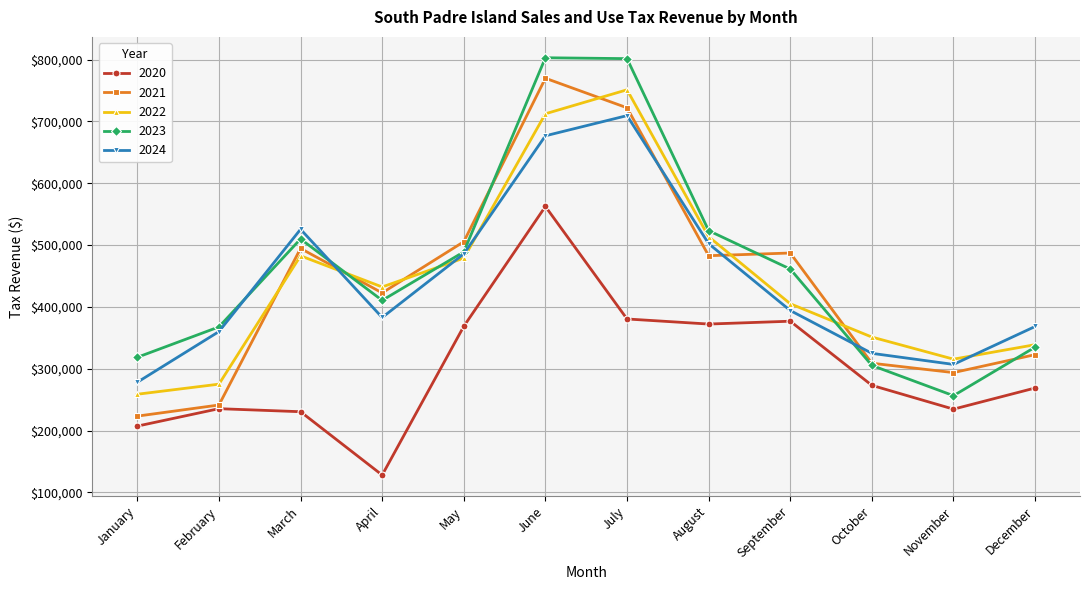

How many data points in 2021 are less than 482858?

6